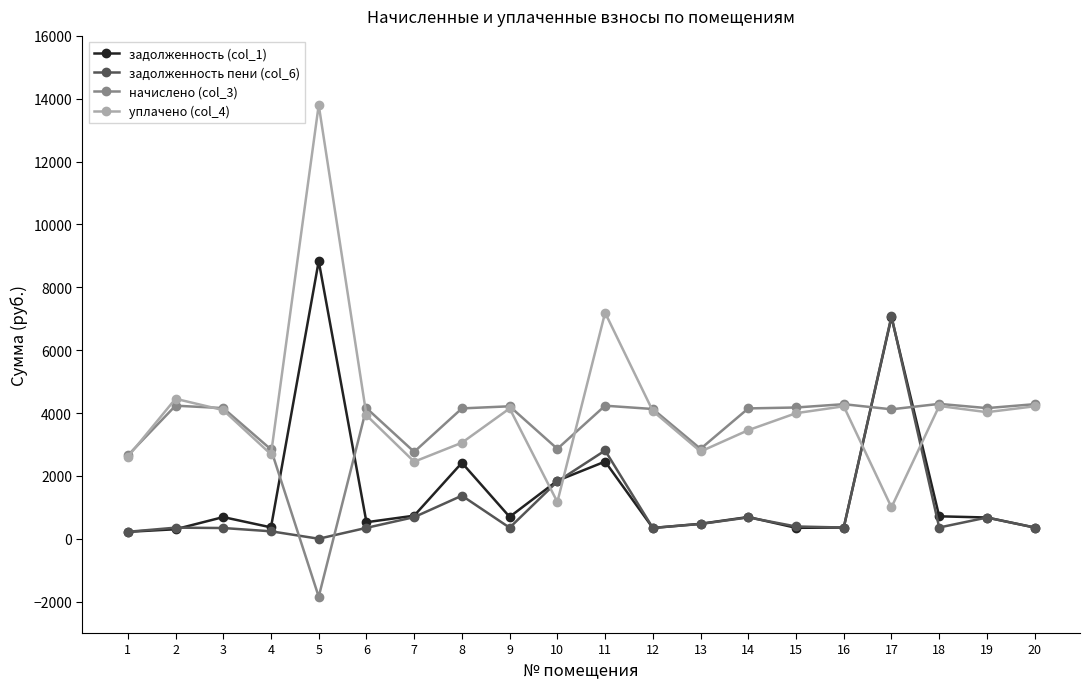

Is it true that уплачено (col_4) equals 2607.0 at 1?

True